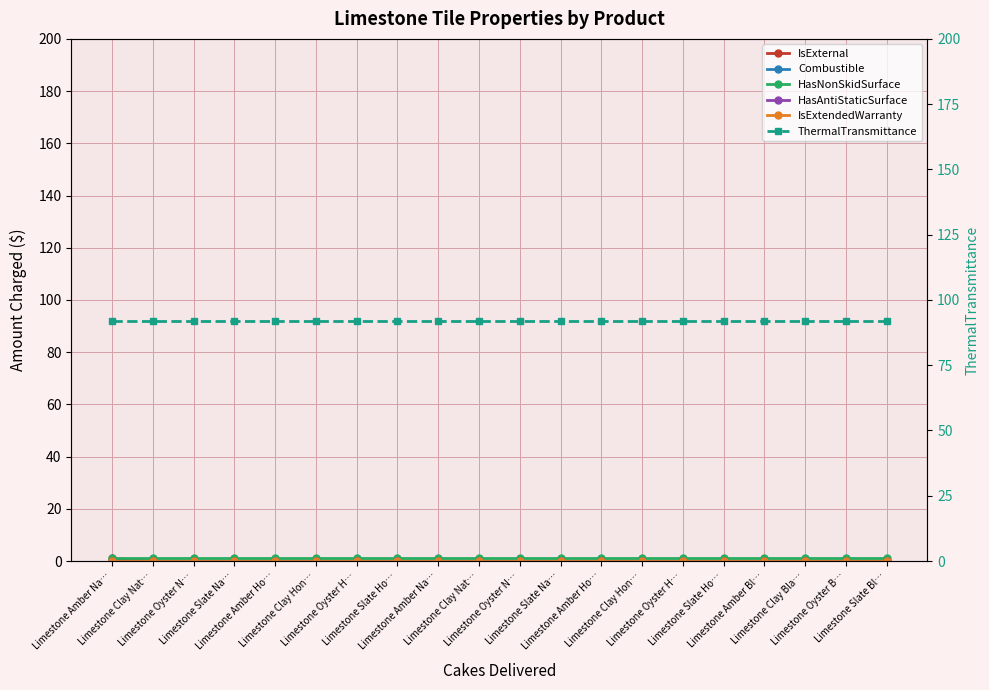

Reading right to left, extract all data points from this chart.

IsExternal: Limestone Slate Bl…=0	Limestone Oyster B…=0	Limestone Clay Bla…=0	Limestone Amber Bl…=0	Limestone Slate Ho…=0	Limestone Oyster H…=0	Limestone Clay Hon…=0	Limestone Amber Ho…=0	Limestone Slate Na…=0	Limestone Oyster N…=0	Limestone Clay Nat…=0	Limestone Amber Na…=0	Limestone Slate Ho…=0	Limestone Oyster H…=0	Limestone Clay Hon…=0	Limestone Amber Ho…=0	Limestone Slate Na…=0	Limestone Oyster N…=0	Limestone Clay Nat…=0	Limestone Amber Na…=1
Combustible: Limestone Slate Bl…=0	Limestone Oyster B…=0	Limestone Clay Bla…=0	Limestone Amber Bl…=0	Limestone Slate Ho…=0	Limestone Oyster H…=0	Limestone Clay Hon…=0	Limestone Amber Ho…=0	Limestone Slate Na…=0	Limestone Oyster N…=0	Limestone Clay Nat…=0	Limestone Amber Na…=0	Limestone Slate Ho…=0	Limestone Oyster H…=0	Limestone Clay Hon…=0	Limestone Amber Ho…=0	Limestone Slate Na…=0	Limestone Oyster N…=0	Limestone Clay Nat…=0	Limestone Amber Na…=0
HasNonSkidSurface: Limestone Slate Bl…=1	Limestone Oyster B…=1	Limestone Clay Bla…=1	Limestone Amber Bl…=1	Limestone Slate Ho…=1	Limestone Oyster H…=1	Limestone Clay Hon…=1	Limestone Amber Ho…=1	Limestone Slate Na…=1	Limestone Oyster N…=1	Limestone Clay Nat…=1	Limestone Amber Na…=1	Limestone Slate Ho…=1	Limestone Oyster H…=1	Limestone Clay Hon…=1	Limestone Amber Ho…=1	Limestone Slate Na…=1	Limestone Oyster N…=1	Limestone Clay Nat…=1	Limestone Amber Na…=1
HasAntiStaticSurface: Limestone Slate Bl…=0	Limestone Oyster B…=0	Limestone Clay Bla…=0	Limestone Amber Bl…=0	Limestone Slate Ho…=0	Limestone Oyster H…=0	Limestone Clay Hon…=0	Limestone Amber Ho…=0	Limestone Slate Na…=0	Limestone Oyster N…=0	Limestone Clay Nat…=0	Limestone Amber Na…=0	Limestone Slate Ho…=0	Limestone Oyster H…=0	Limestone Clay Hon…=0	Limestone Amber Ho…=0	Limestone Slate Na…=0	Limestone Oyster N…=0	Limestone Clay Nat…=0	Limestone Amber Na…=0
IsExtendedWarranty: Limestone Slate Bl…=0	Limestone Oyster B…=0	Limestone Clay Bla…=0	Limestone Amber Bl…=0	Limestone Slate Ho…=0	Limestone Oyster H…=0	Limestone Clay Hon…=0	Limestone Amber Ho…=0	Limestone Slate Na…=0	Limestone Oyster N…=0	Limestone Clay Nat…=0	Limestone Amber Na…=0	Limestone Slate Ho…=0	Limestone Oyster H…=0	Limestone Clay Hon…=0	Limestone Amber Ho…=0	Limestone Slate Na…=0	Limestone Oyster N…=0	Limestone Clay Nat…=0	Limestone Amber Na…=0
ThermalTransmittance: Limestone Slate Bl…=92	Limestone Oyster B…=92	Limestone Clay Bla…=92	Limestone Amber Bl…=92	Limestone Slate Ho…=92	Limestone Oyster H…=92	Limestone Clay Hon…=92	Limestone Amber Ho…=92	Limestone Slate Na…=92	Limestone Oyster N…=92	Limestone Clay Nat…=92	Limestone Amber Na…=92	Limestone Slate Ho…=92	Limestone Oyster H…=92	Limestone Clay Hon…=92	Limestone Amber Ho…=92	Limestone Slate Na…=92	Limestone Oyster N…=92	Limestone Clay Nat…=92	Limestone Amber Na…=92